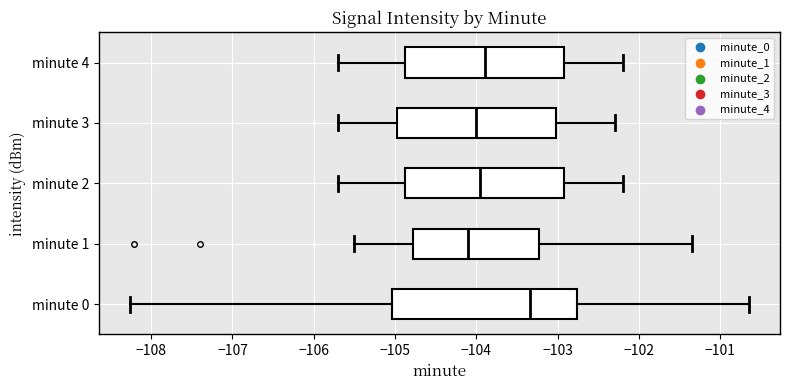

Which box has the furthest to the right median line?

minute 0